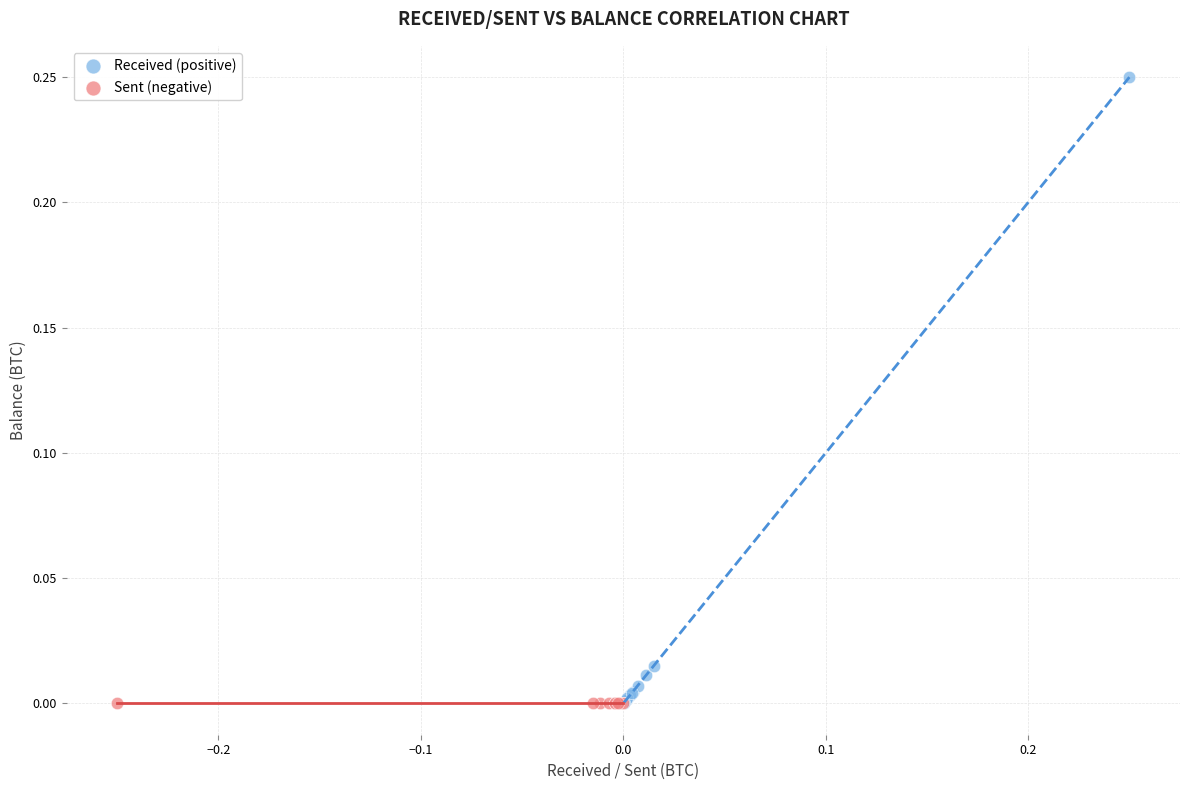

Which series reaches the maximum Y coordinate?

Received (positive)